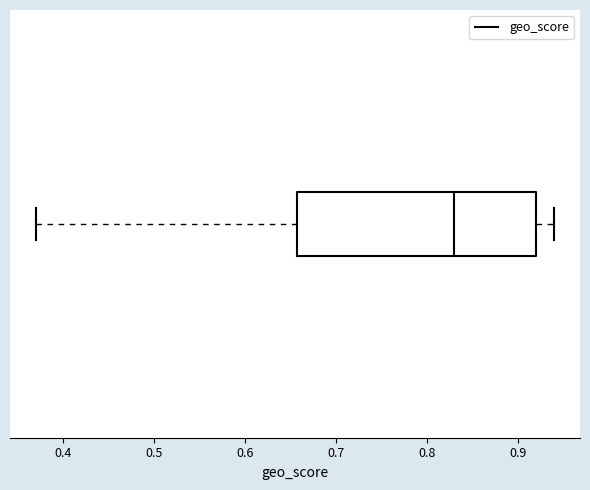

Read this box plot against the x-axis: the position of the median line, the range covered by the box, and the ends of both whiskers. The values are not printed on the chart, so give them approximately, as read against the axis.

median 0.83, box 0.66 to 0.92, whiskers 0.37 to 0.94